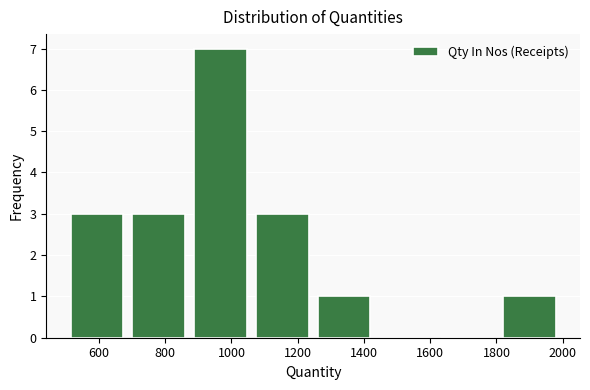

Reading left to right, list every bar in this chart as the range it spans on the x-axis followed by its height. Neither the bar edges nor the heights are printed on the chart, so give them approximately, as read against the axes.

500 to 680: 3
680 to 880: 3
880 to 1060: 7
1060 to 1240: 3
1240 to 1440: 1
1440 to 1620: 0
1620 to 1800: 0
1800 to 2000: 1